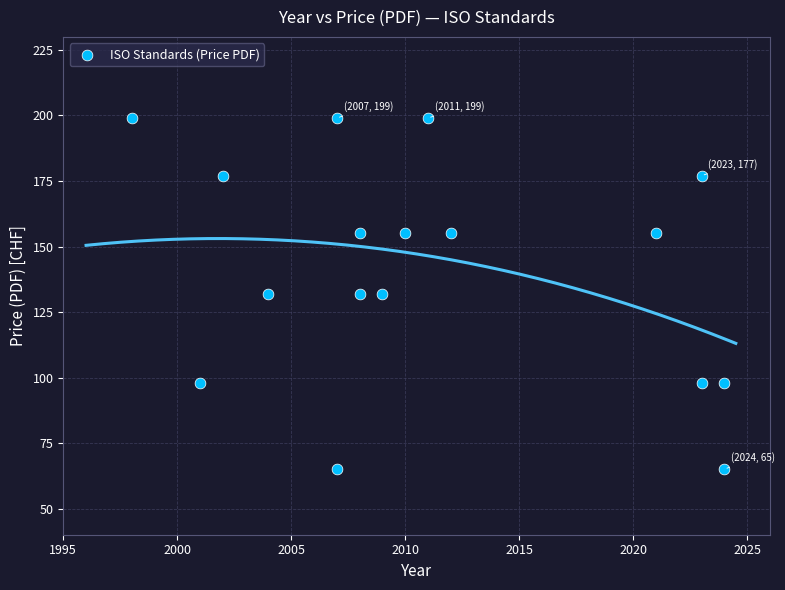

What is the range of Y values (max minus min)?

134